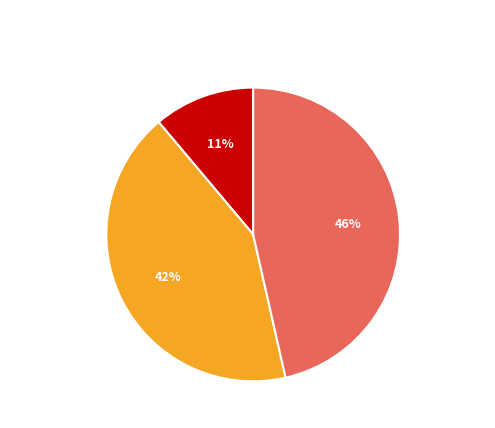

What percentage is the OPERATIVOS slice, to the nearest percent?

46%